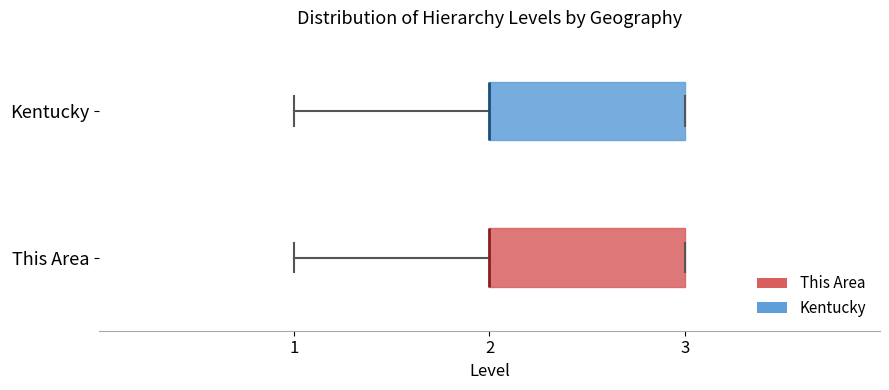

Reading bottom to top, transcribe this box plot: for each box, give where its median line is, the range the box spans, and where its two whiskers end, as read against the x-axis. The values are not printed on the chart, so give them approximately, as read against the axis.

This Area: median 2 (drawn on the box's left edge), box 2 to 3, whiskers 1 to 3
Kentucky: median 2 (drawn on the box's left edge), box 2 to 3, whiskers 1 to 3